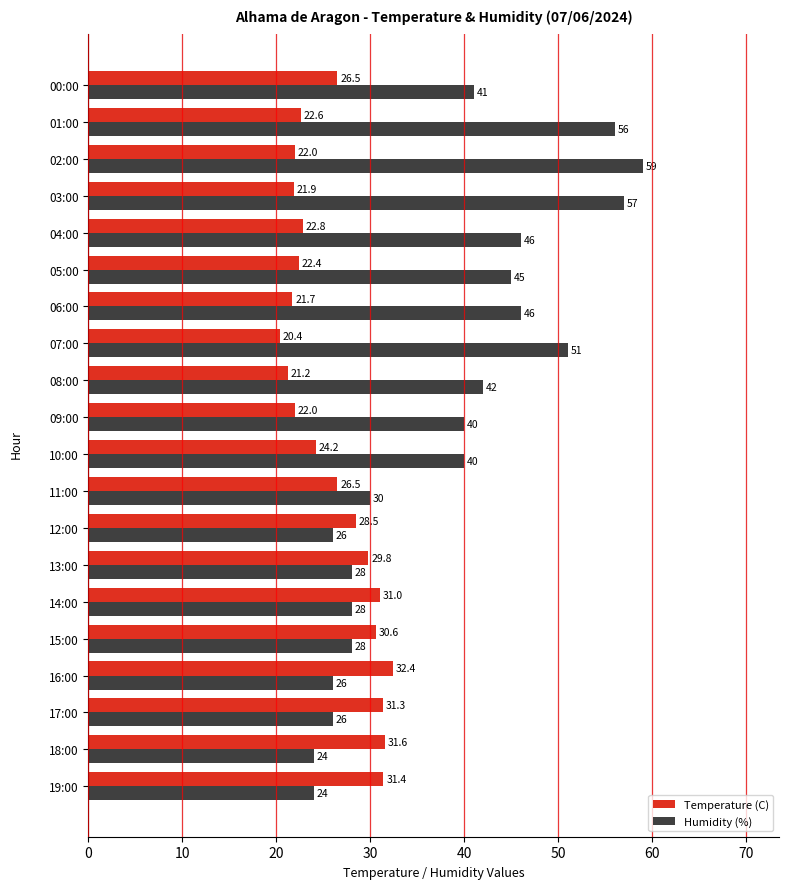

What are all the series names shown in the legend?

Temperature (C), Humidity (%)